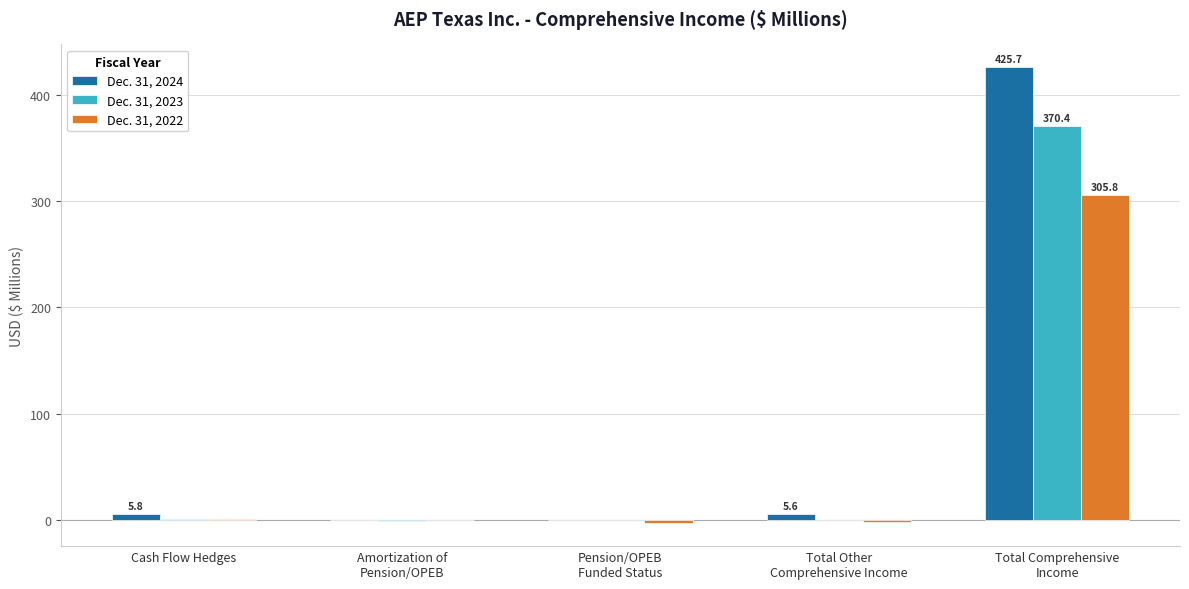

What value does the Dec. 31, 2022 series have at Pension/OPEB
Funded Status?

-3.2